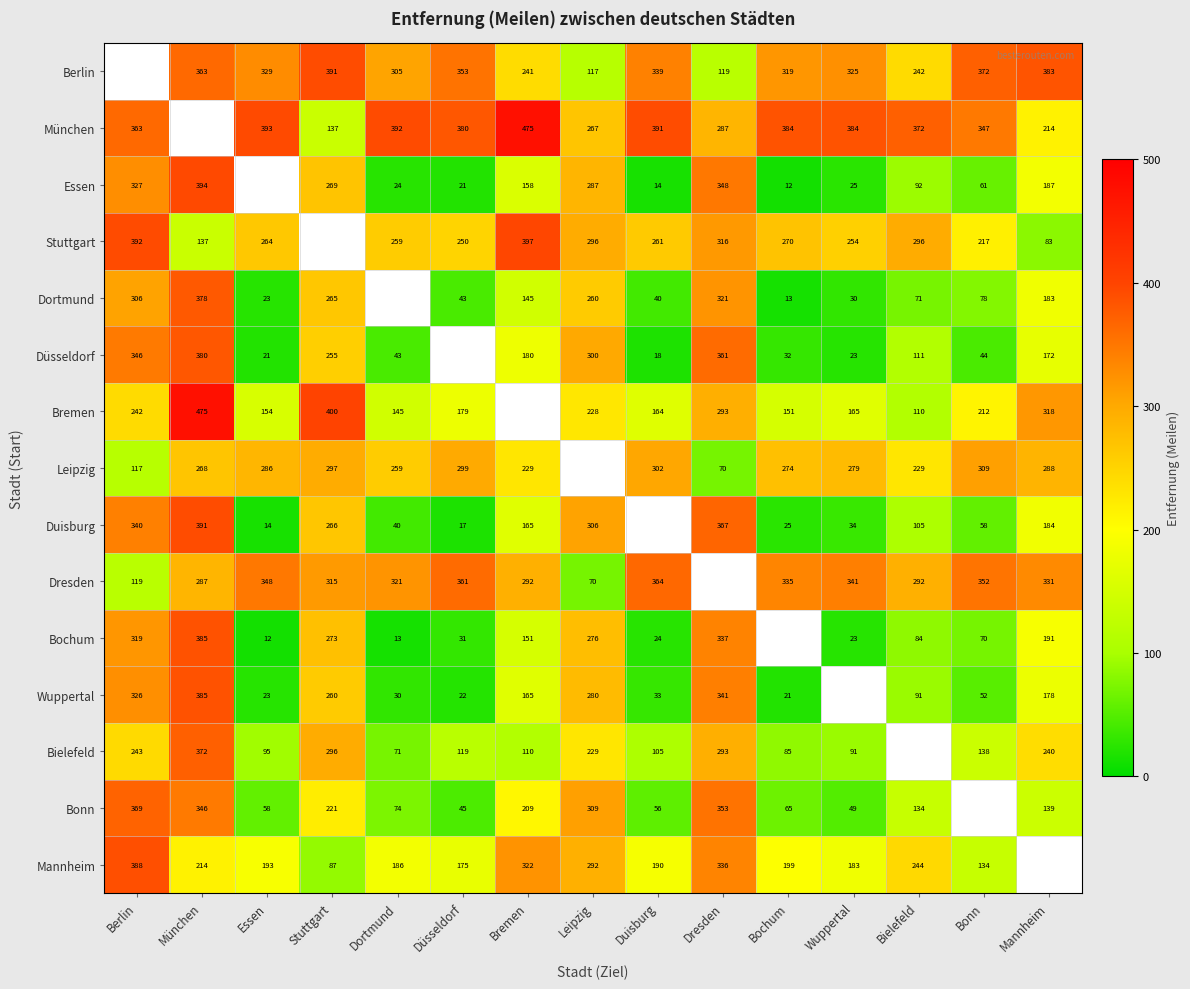

Is it true that Dresden equals 113.8 at Leipzig?

False